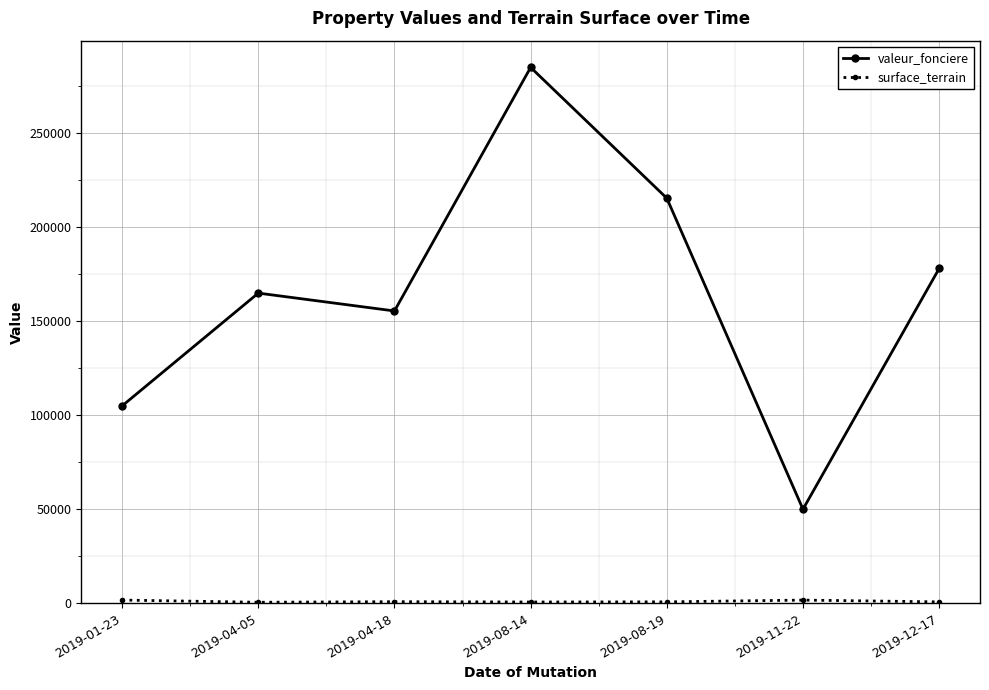

Which label corresponds to the largest value in the chart?

2019-08-14